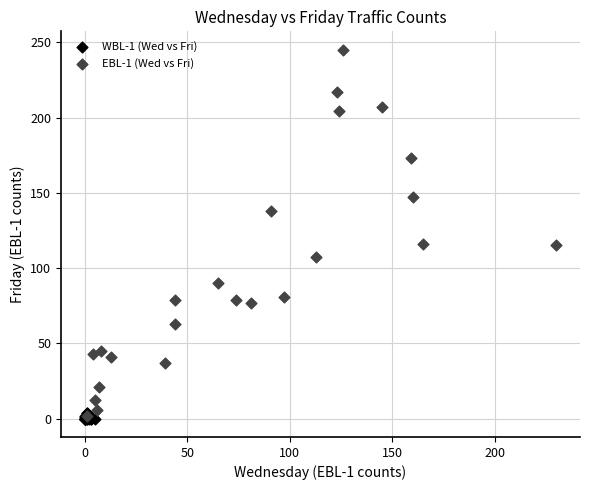

Which series reaches the maximum Y coordinate?

EBL-1 (Wed vs Fri)